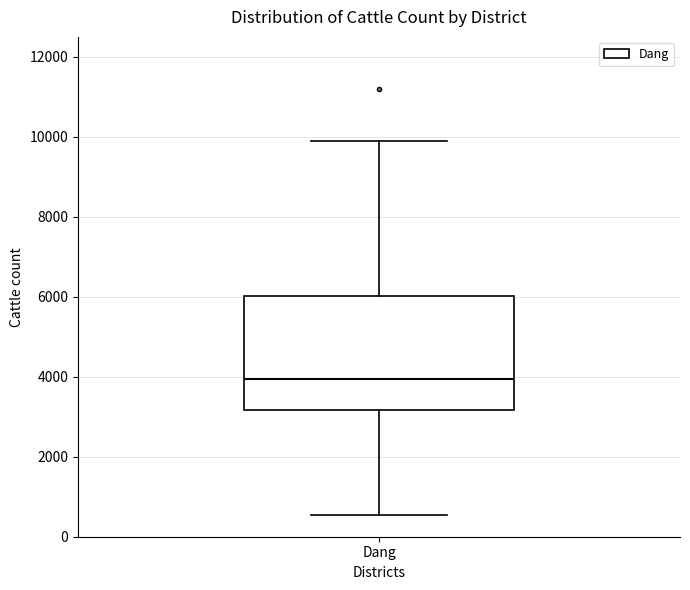

Transcribe this box plot: give where the median line is, the range the box spans, and where the two whiskers end, as read against the y-axis. The values are not printed on the chart, so give them approximately, as read against the axis.

median 4000, box 3200 to 6000, whiskers 600 to 9800